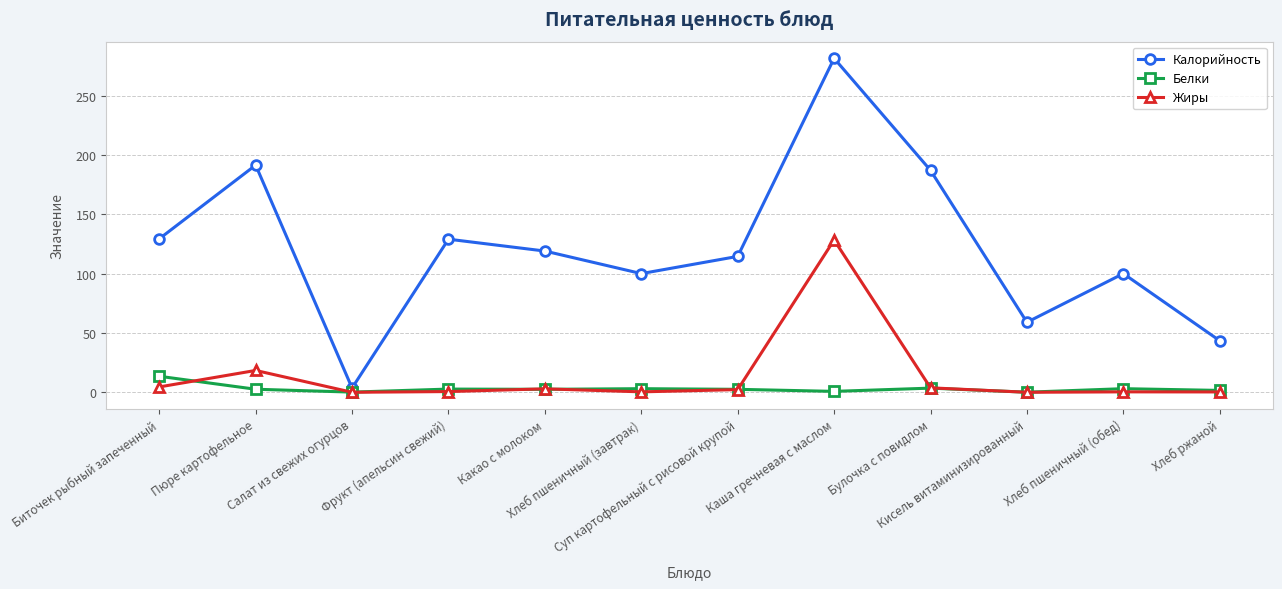

How many interior local valleys does the Калорийность series have?

3